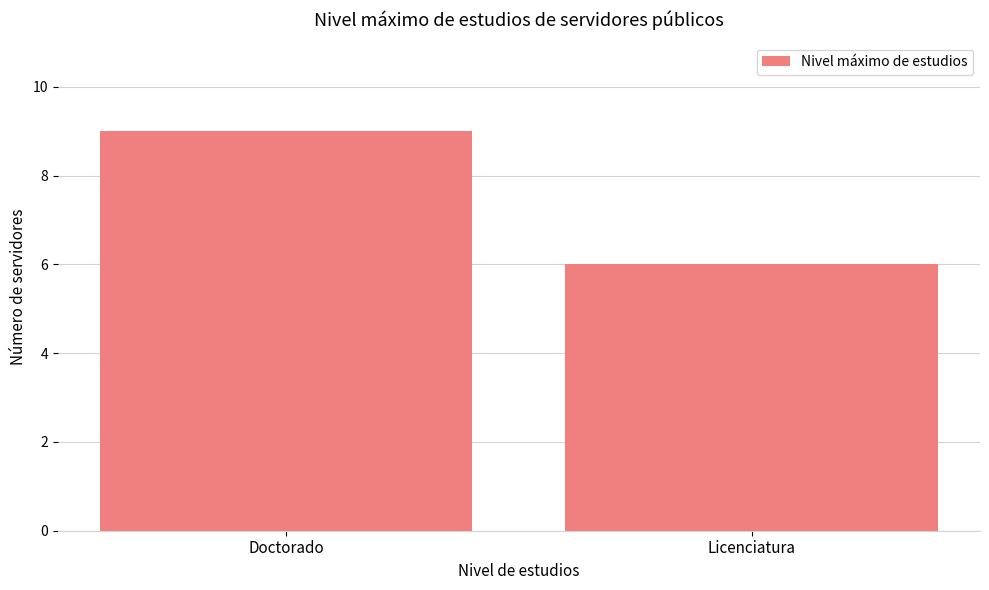

What is the value of the 2nd bar from the left?

6